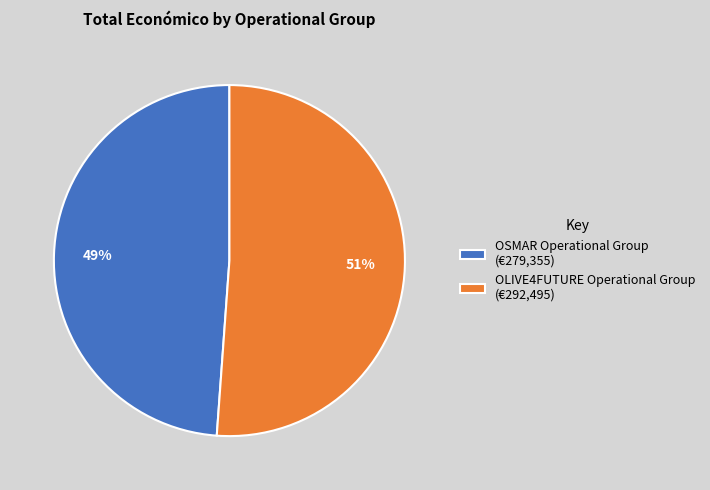

Do OLIVE4FUTURE Operational Group (€292,495) and OSMAR Operational Group (€279,355) together represent more than half of the pie?

Yes